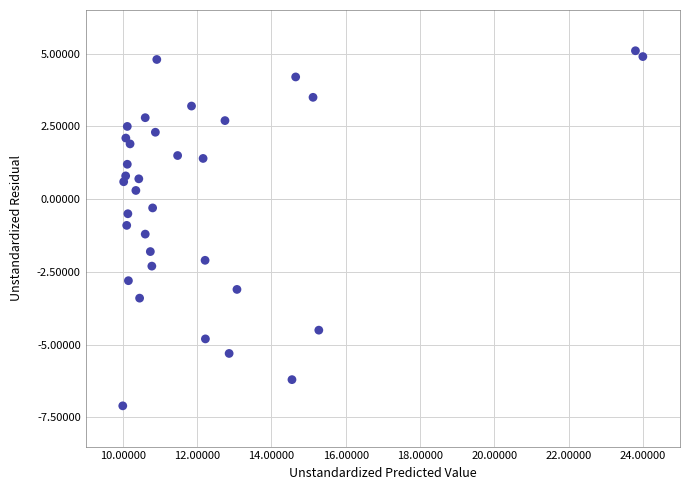

What is the range of X values (max minus min)?

14.0